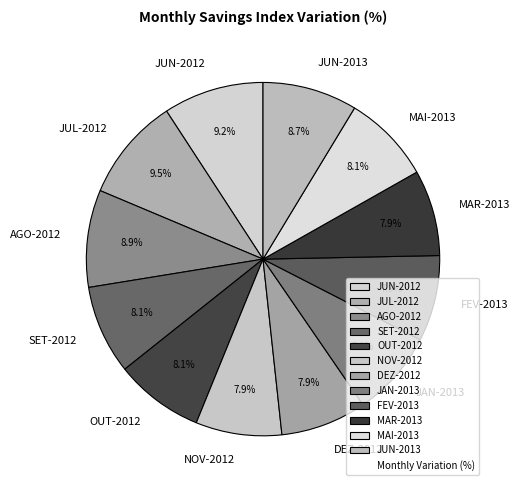

True or false: MAI-2013 accounts for 1% of the total.

False